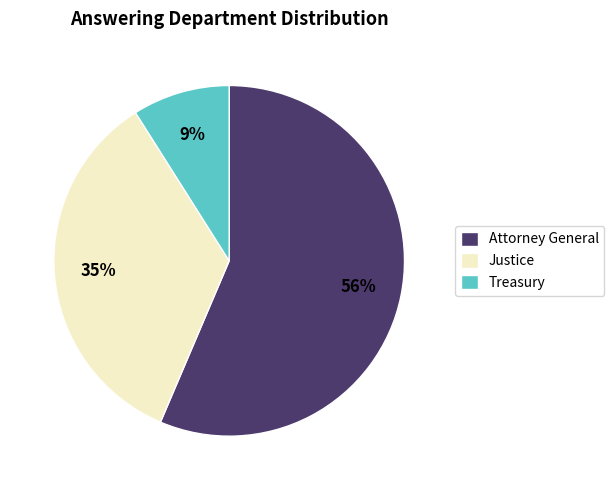

Is the sum of Justice and Treasury greater than half?

No